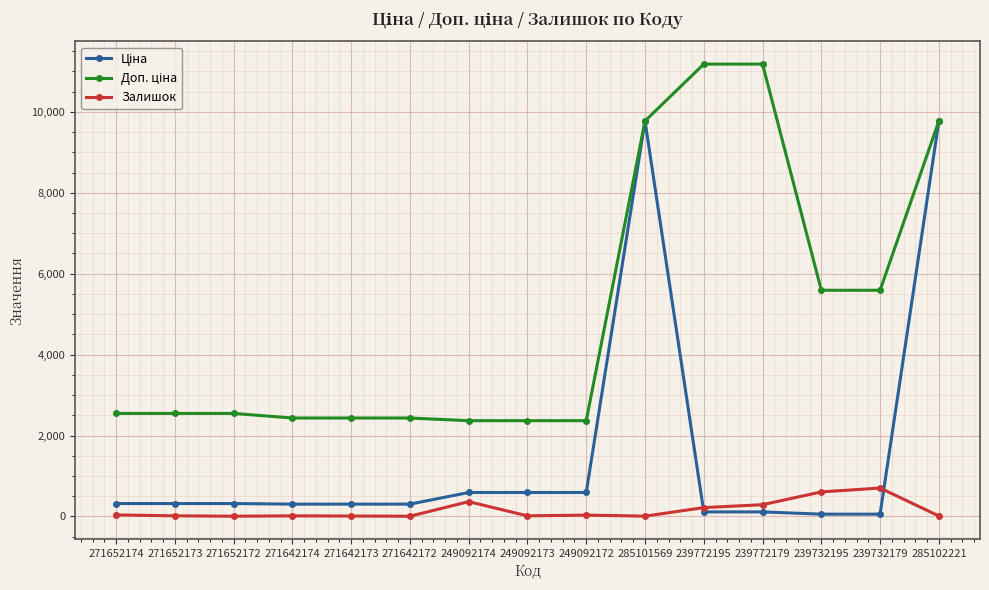

What is the maximum value shown in the chart?

11182.0